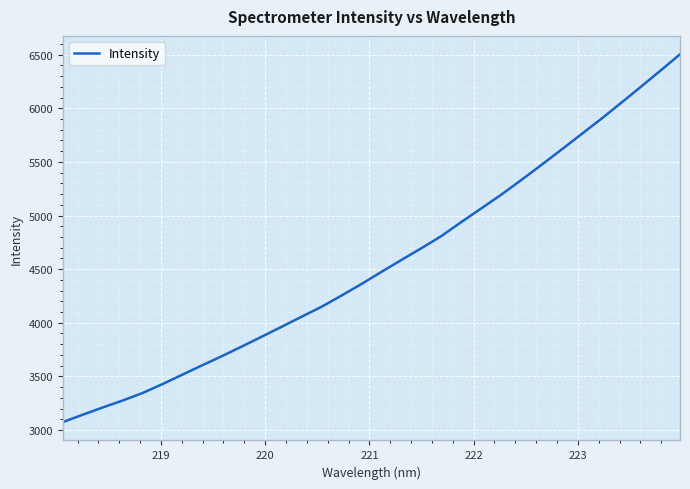

What is the difference between the maximum and minimum values?

3429.7